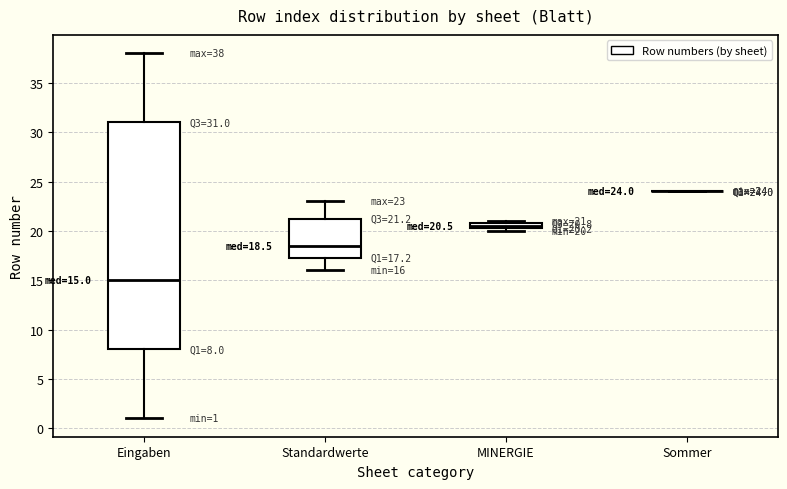

Comparing the boxes themselves (not the whiskers), which one is the tallest?

Eingaben